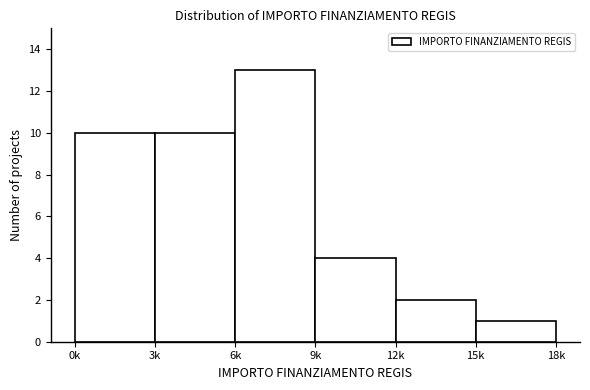

Reading left to right, what are all the values shown in this chart?

0k=10	3k=10	6k=13	9k=4	12k=2	15k=1